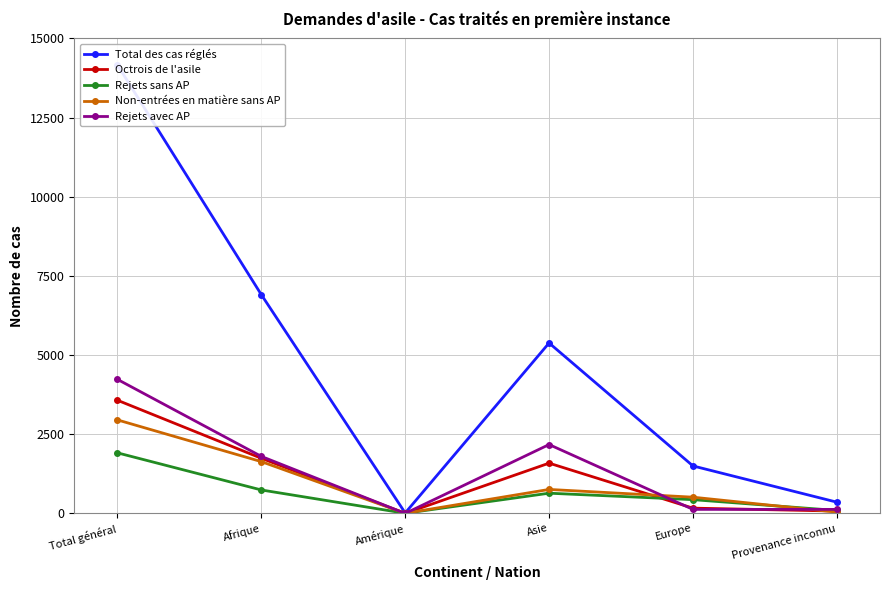

True or false: Total des cas réglés and Octrois de l'asile intersect in this chart.

False